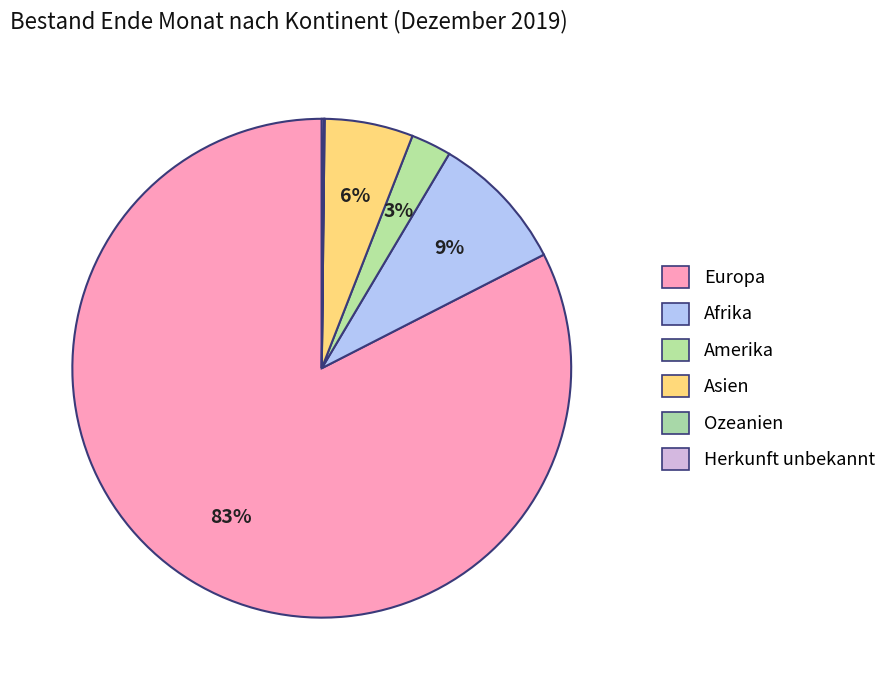

To the nearest percent, what portion does Asien represent?

6%